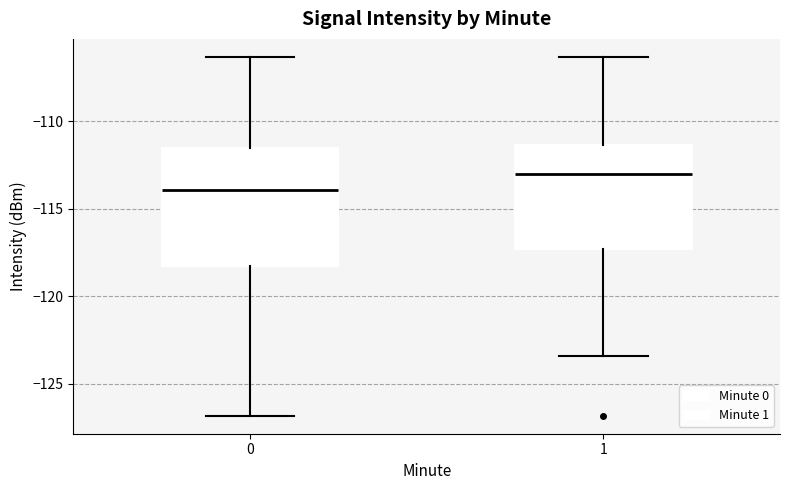

Where does the upper whisker of the box at x = 0 end on the y-axis? The values are not printed on the chart, so give them approximately, as read against the axis.

-106.5